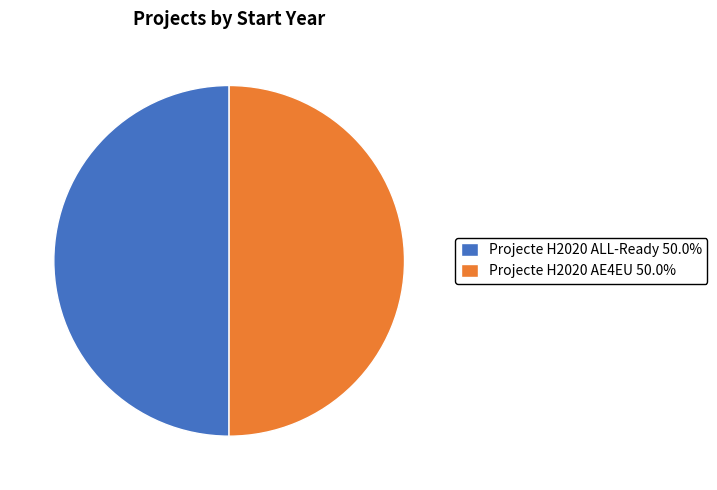

Combined, do Projecte H2020 ALL-Ready and Projecte H2020 AE4EU account for over 50%?

Yes